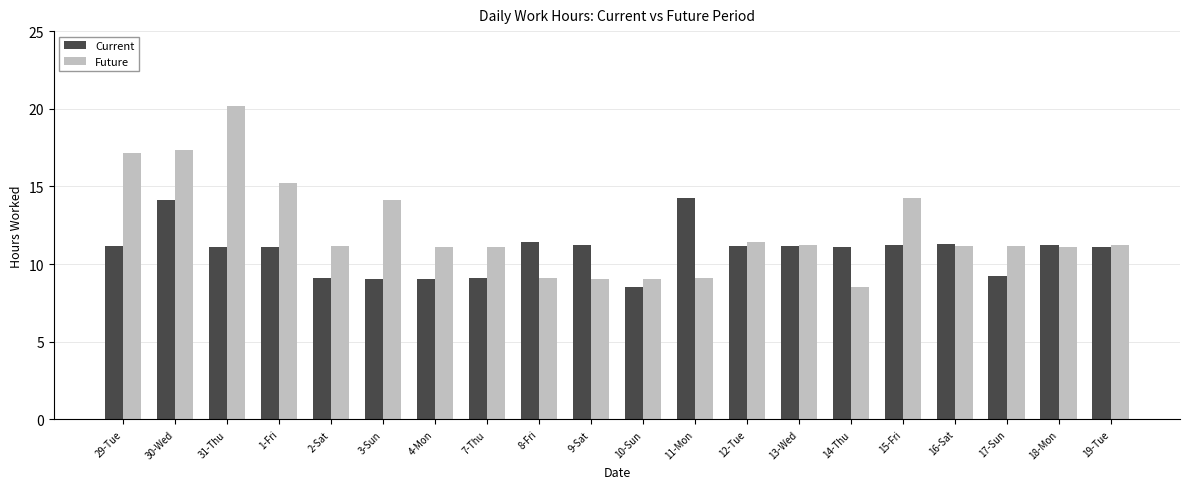

At 31-Thu, list the series in order from largest to smallest.

Future, Current